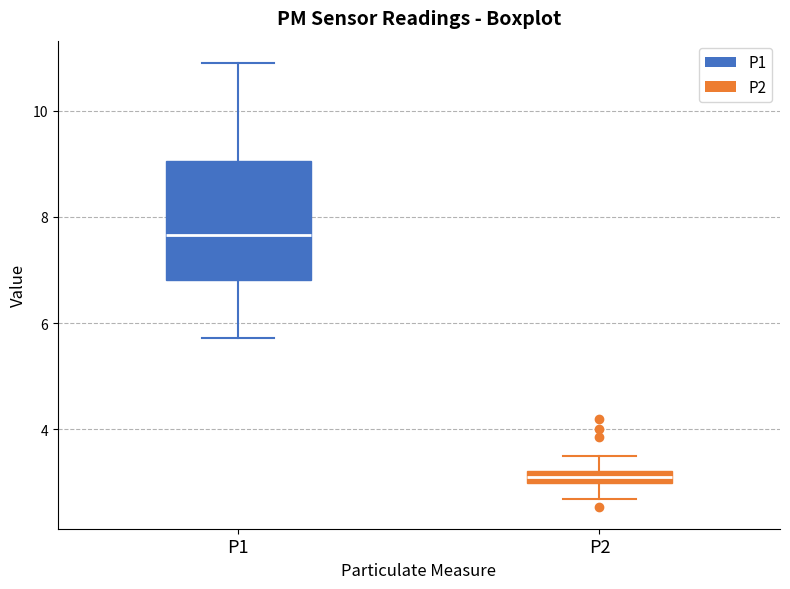

Which box is the tallest, from its lower edge to its upper edge?

P1